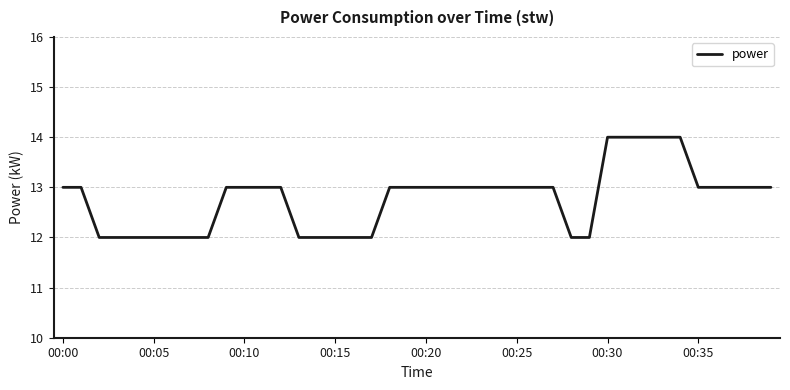

What is the minimum value shown in the chart?

12